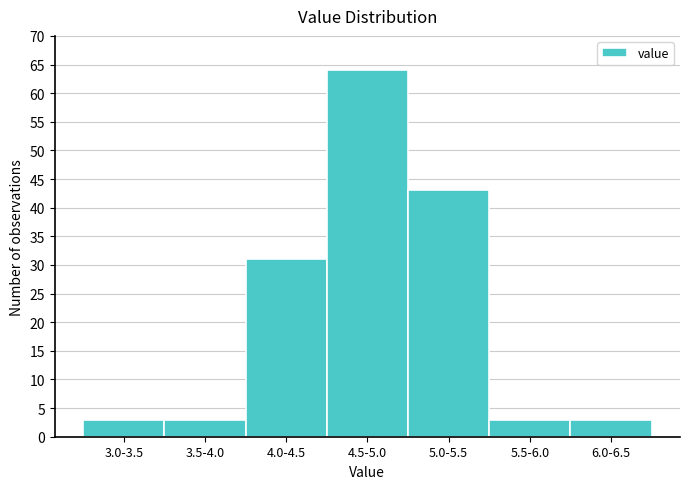

Reading right to left, transcribe all the data shown in this chart.

3	3	43	64	31	3	3